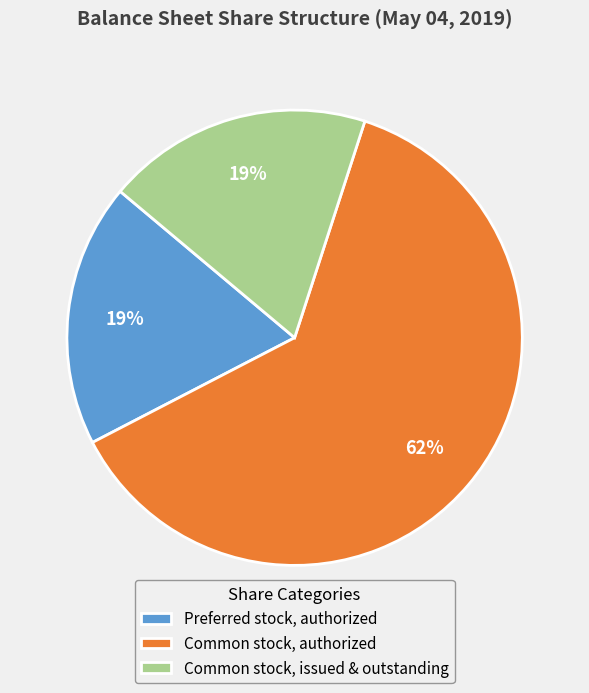

To the nearest percent, what portion does Preferred stock, authorized represent?

19%